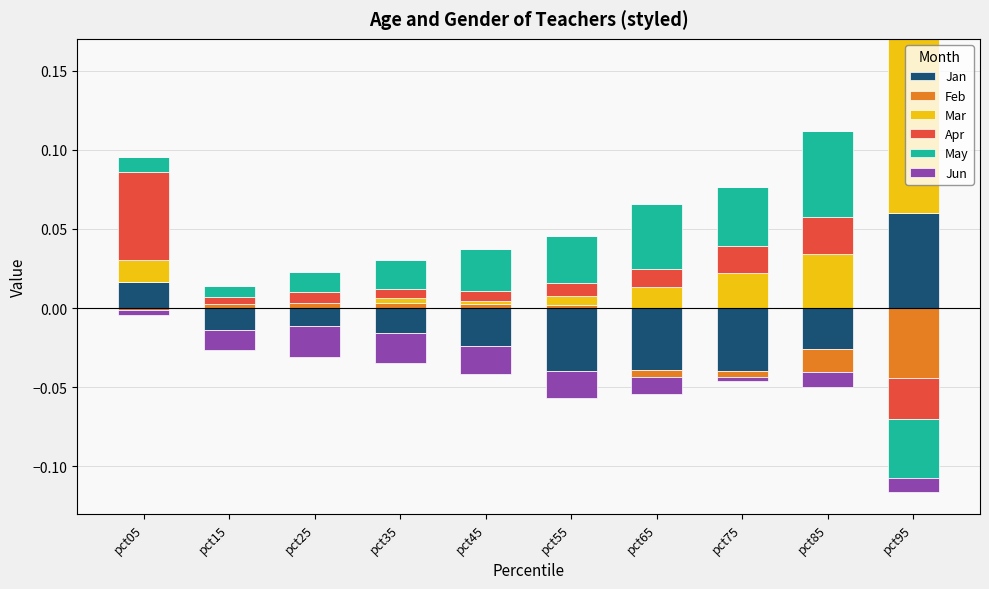

Reading right to left, transcribe all the data shown in this chart.

Jan: 0.1	0.0	0.0	0.0	0.0	0.0	0.0	0.0	0.0	0.0
Feb: 0.0	0.0	0.0	0.0	0.0	0.0	0.0	0.0	0.0	0.0
Mar: 0.1	0.0	0.0	0.0	0.0	0.0	0.0	0.0	0.0	0.0
Apr: 0.0	0.0	0.0	0.0	0.0	0.0	0.0	0.0	0.0	0.1
May: 0.0	0.1	0.0	0.0	0.0	0.0	0.0	0.0	0.0	0.0
Jun: 0.0	0.0	0.0	0.0	0.0	0.0	0.0	0.0	0.0	0.0